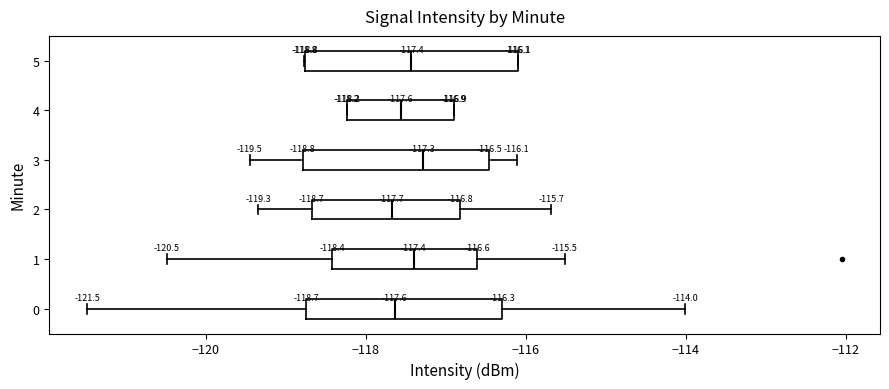

Which box is the widest, from its left edge to its right edge?

5